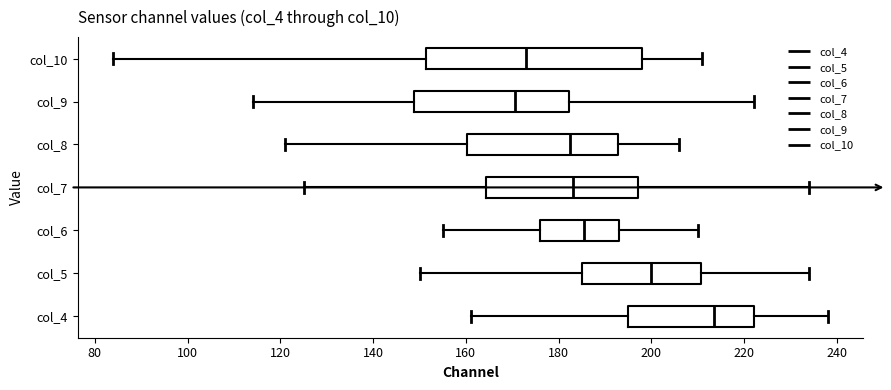

Which box is the widest, from its left edge to its right edge?

col_10